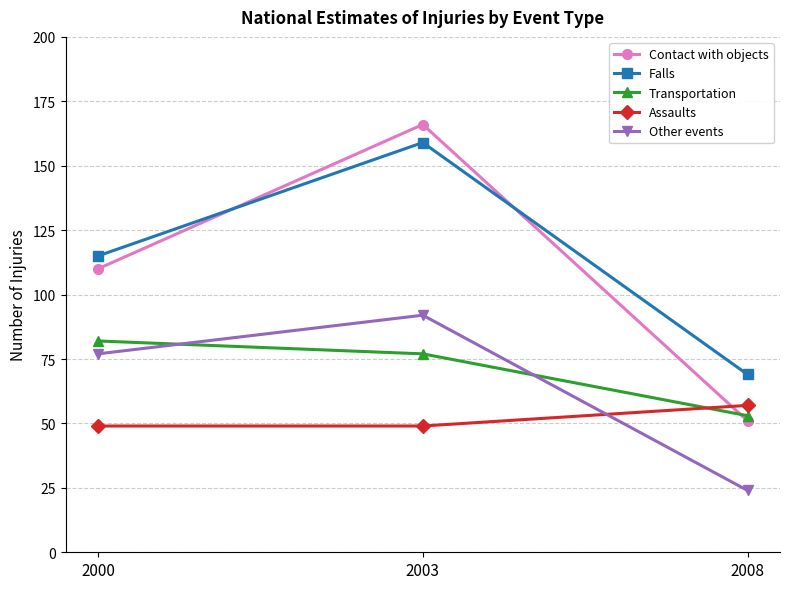

Which series has the largest total across all categories?

Falls